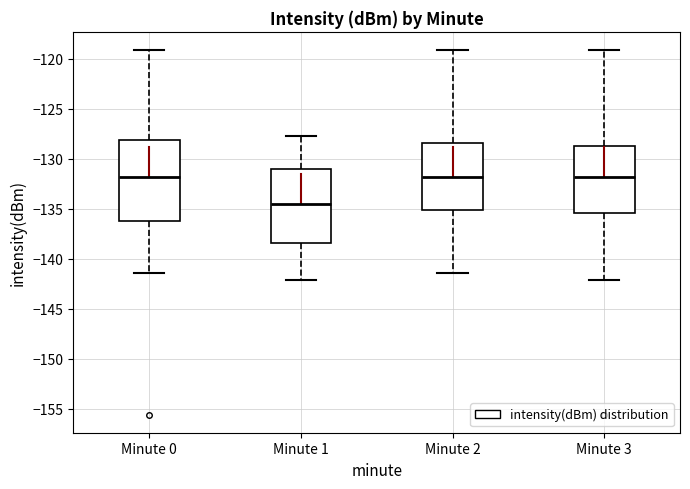

Reading left to right, transcribe this box plot: for each box, give where its median line is, the range the box spans, and where its two whiskers end, as read against the y-axis. The values are not printed on the chart, so give them approximately, as read against the axis.

Minute 0: median -132.0, box -136.5 to -128.0, whiskers -141.5 to -119.0
Minute 1: median -134.5, box -138.5 to -131.0, whiskers -142.0 to -127.5
Minute 2: median -132.0, box -135.0 to -128.5, whiskers -141.5 to -119.0
Minute 3: median -132.0, box -135.5 to -129.0, whiskers -142.0 to -119.0